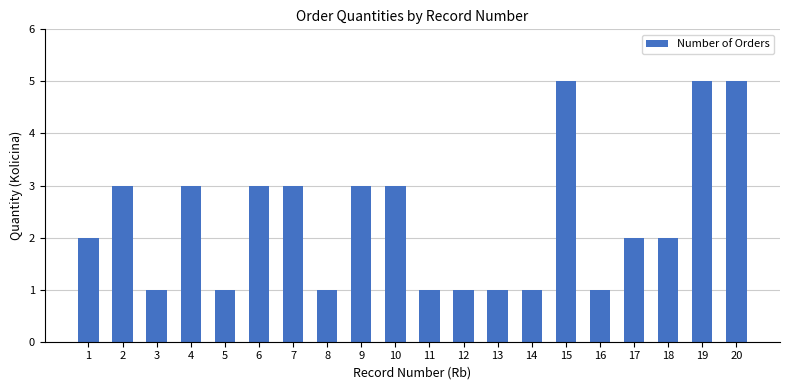

Is it true that the value at 19 is 5?

True